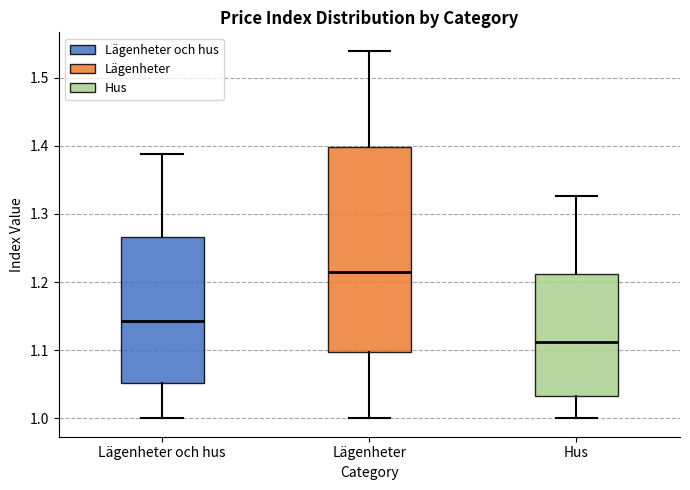

Where does the median line of the box for Hus sit on the y-axis? The values are not printed on the chart, so give them approximately, as read against the axis.

1.11